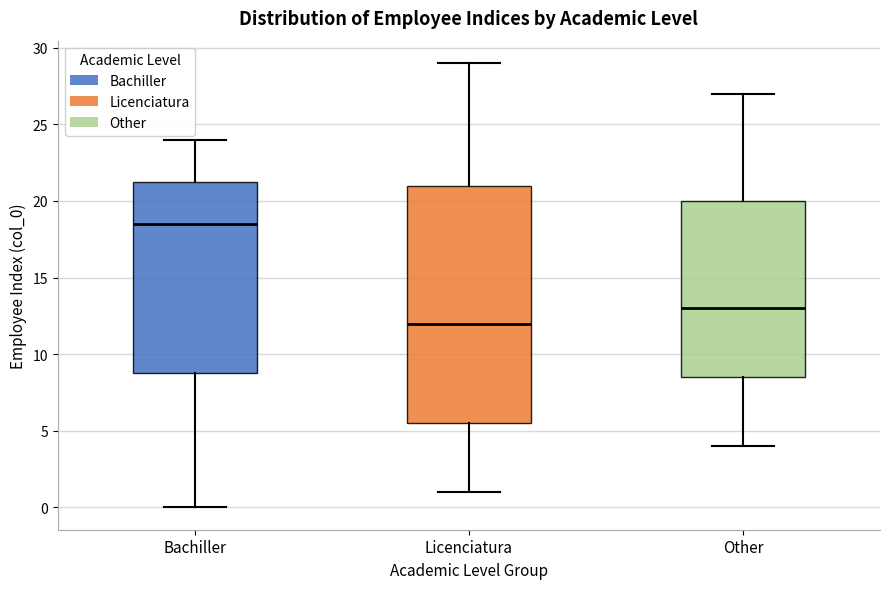

Where is the upper edge of the box for Bachiller on the y-axis? The values are not printed on the chart, so give them approximately, as read against the axis.

21.5